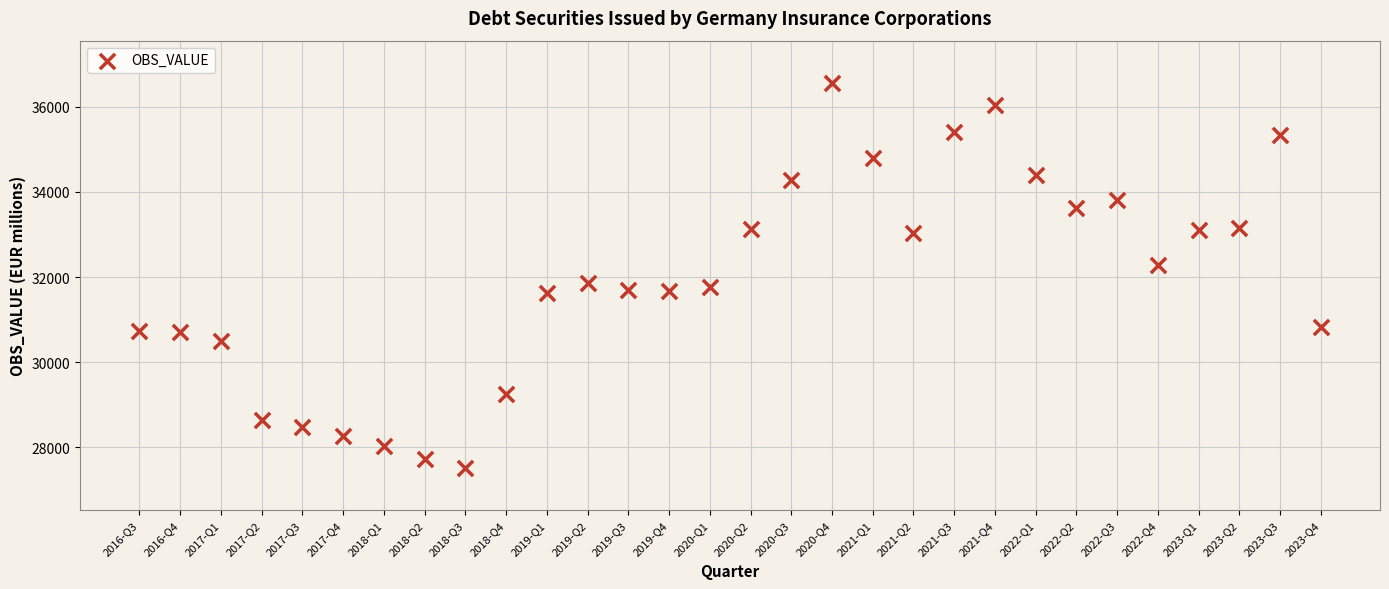

What is the range of Y values (max minus min)?

9030